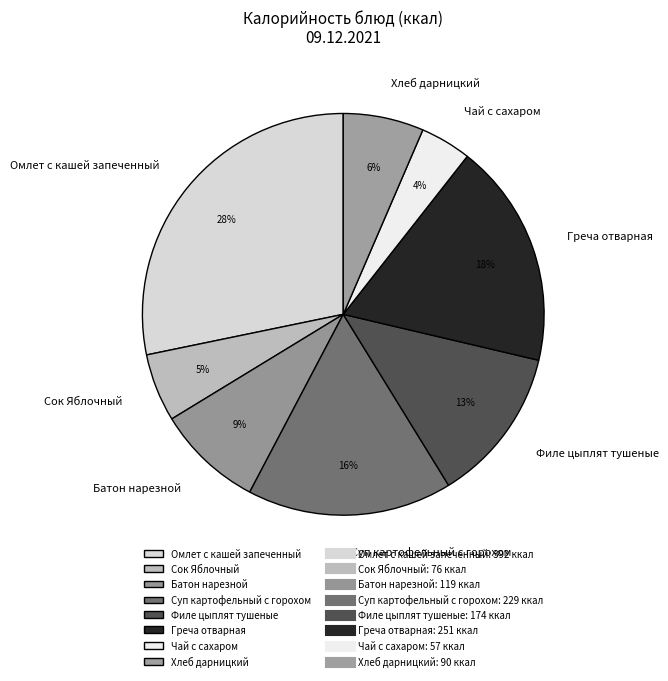

What percentage is the Омлет с кашей запеченный slice, to the nearest percent?

28%